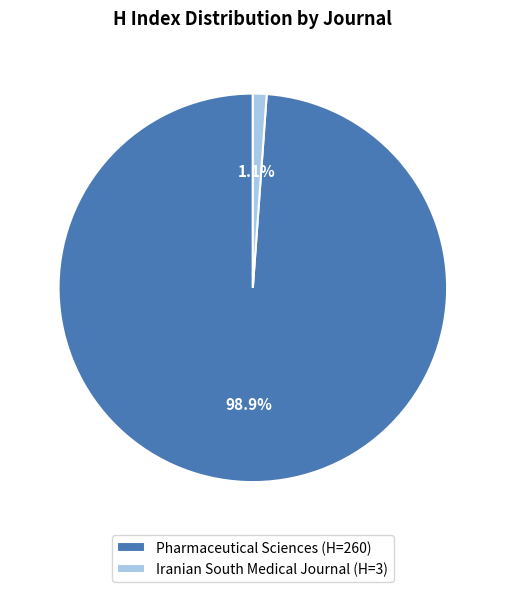

Is there a majority slice in this chart?

Yes